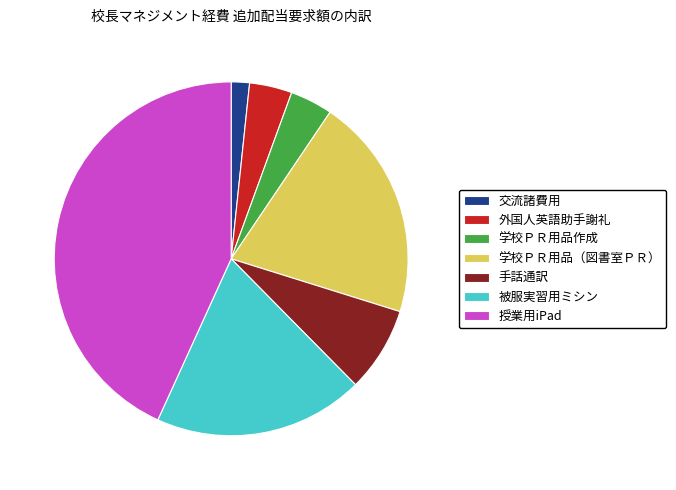

True or false: 外国人英語助手謝礼 accounts for 15% of the total.

False